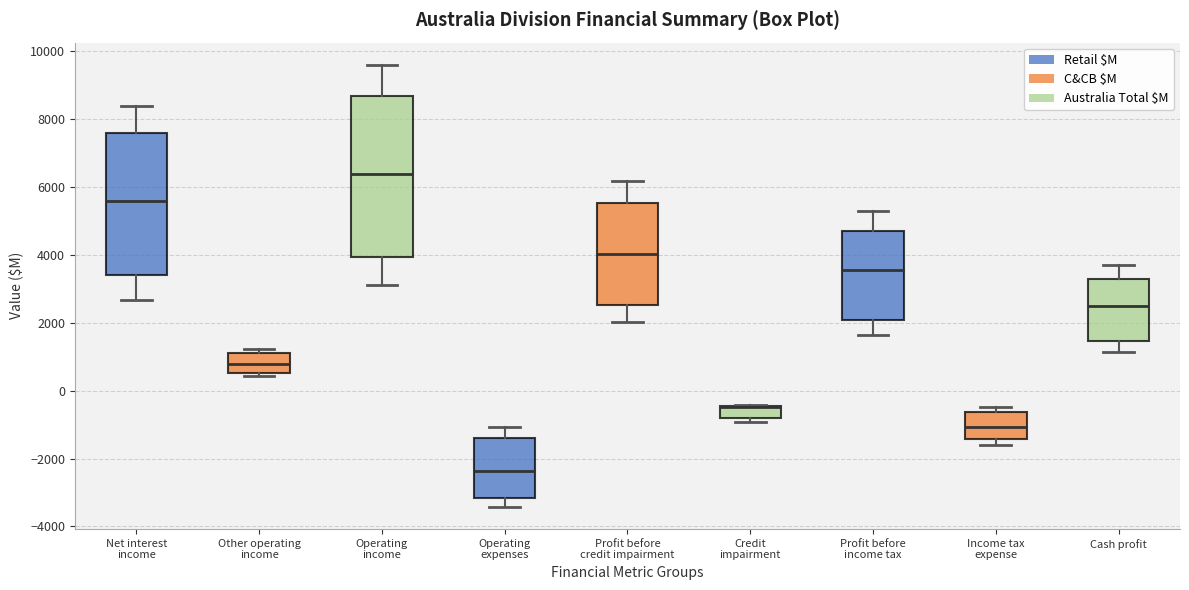

Where is the lower edge of the box for Net interest income on the y-axis? The values are not printed on the chart, so give them approximately, as read against the axis.

3400